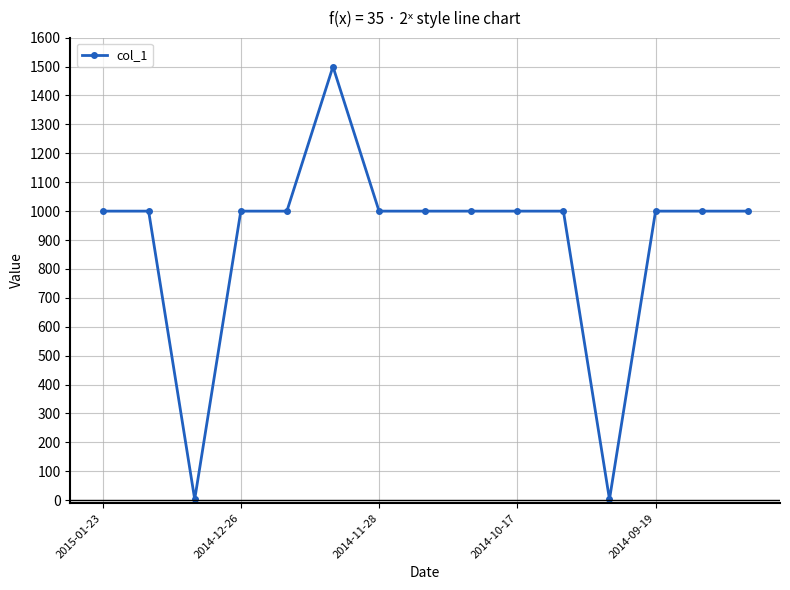

What is the sum of all values?

13506